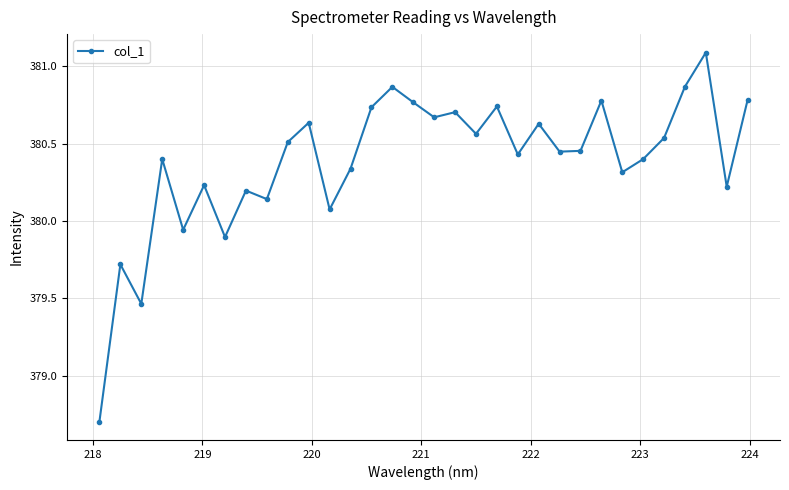

What is the sum of all values?

12172.3